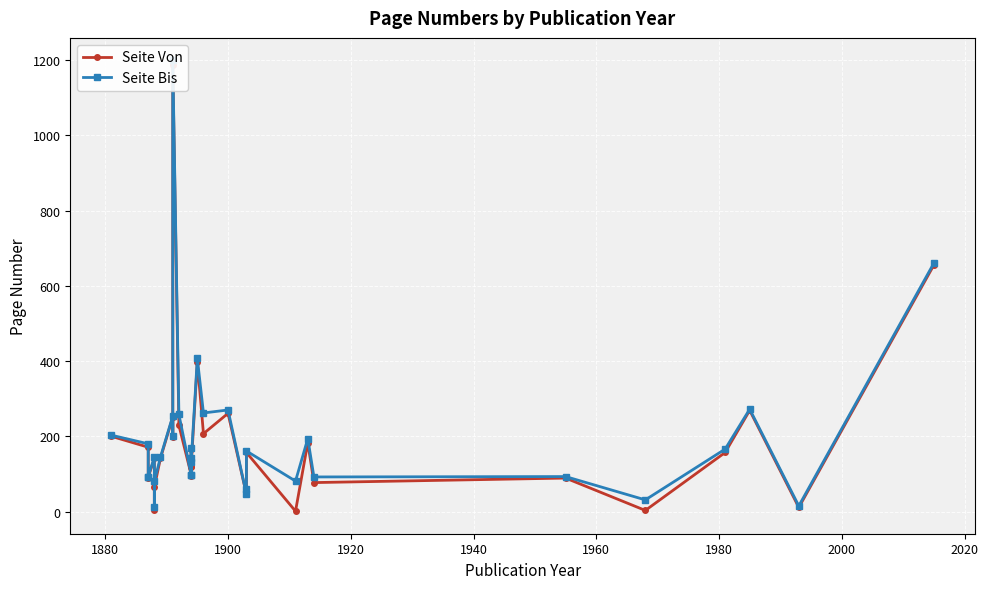

What is the difference between the second highest and minimum values in the Seite Von series?

654